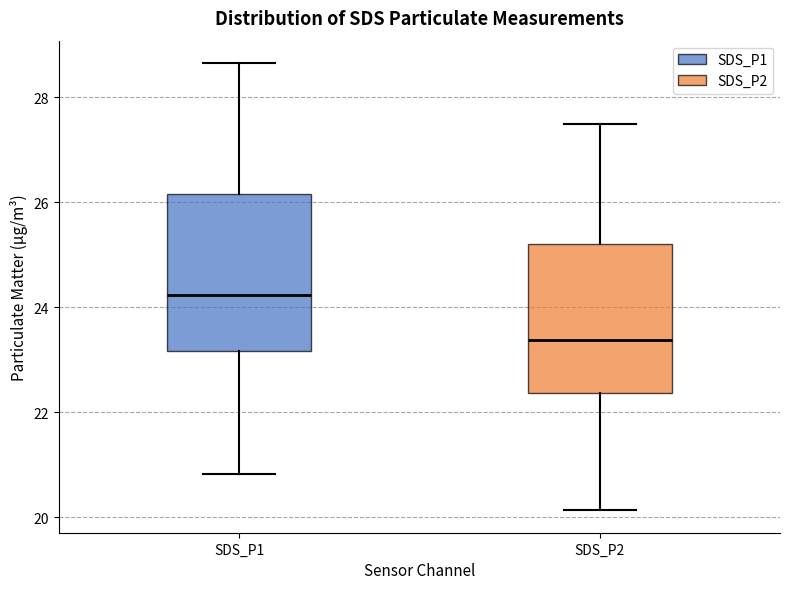

Reading left to right, read every box against the y-axis: the position of its median line, the range the box covers, and the ends of its whiskers. The values are not printed on the chart, so give them approximately, as read against the axis.

SDS_P1: median 24.2, box 23.2 to 26.2, whiskers 20.8 to 28.6
SDS_P2: median 23.4, box 22.4 to 25.2, whiskers 20.2 to 27.4